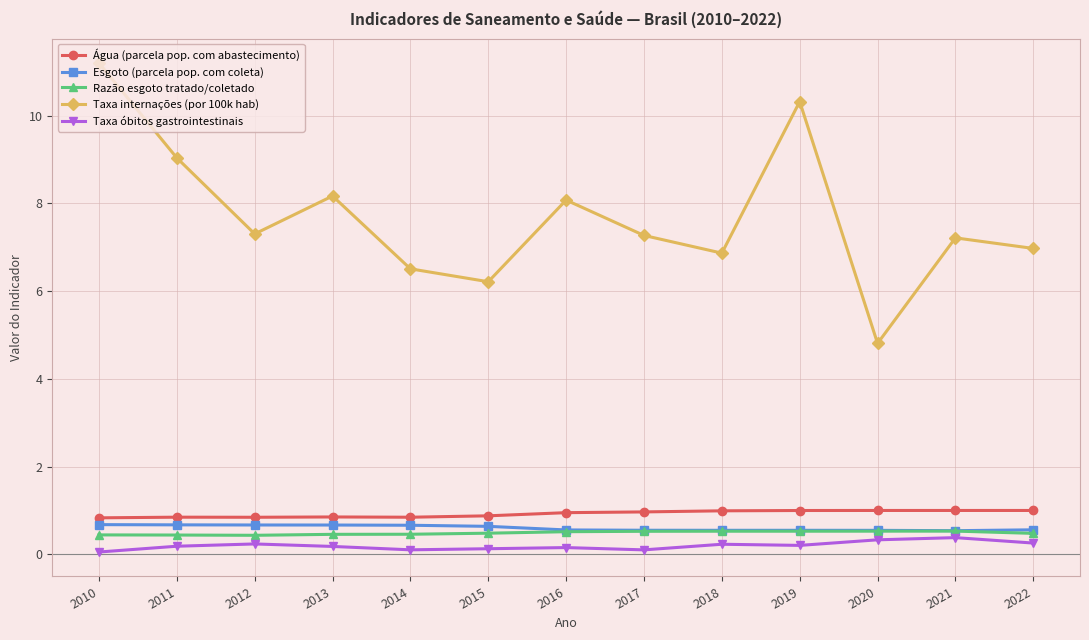

True or false: Esgoto (parcela pop. com coleta) and Taxa internações (por 100k hab) intersect in this chart.

False